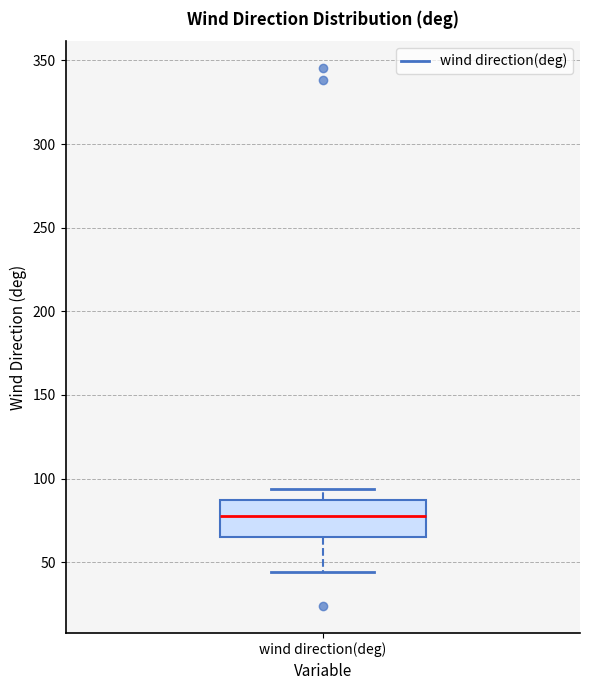

Read this box plot against the y-axis: the position of the median line, the range covered by the box, and the ends of both whiskers. The values are not printed on the chart, so give them approximately, as read against the axis.

median 80, box 65 to 85, whiskers 45 to 95